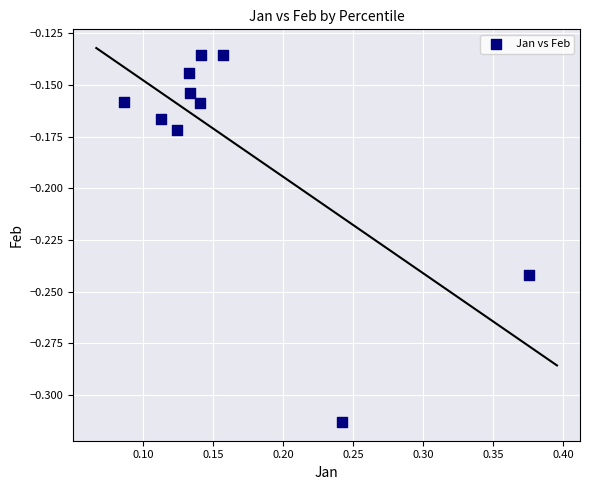

What is the range of X values (max minus min)?

0.3